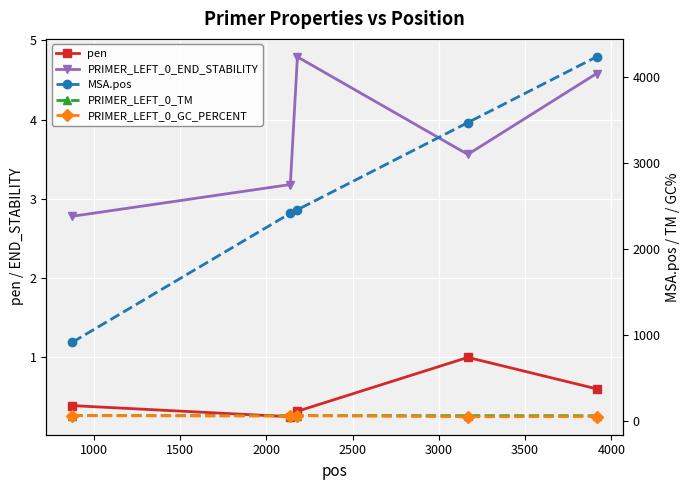

How many data points in PRIMER_LEFT_0_TM are less than 60?

1